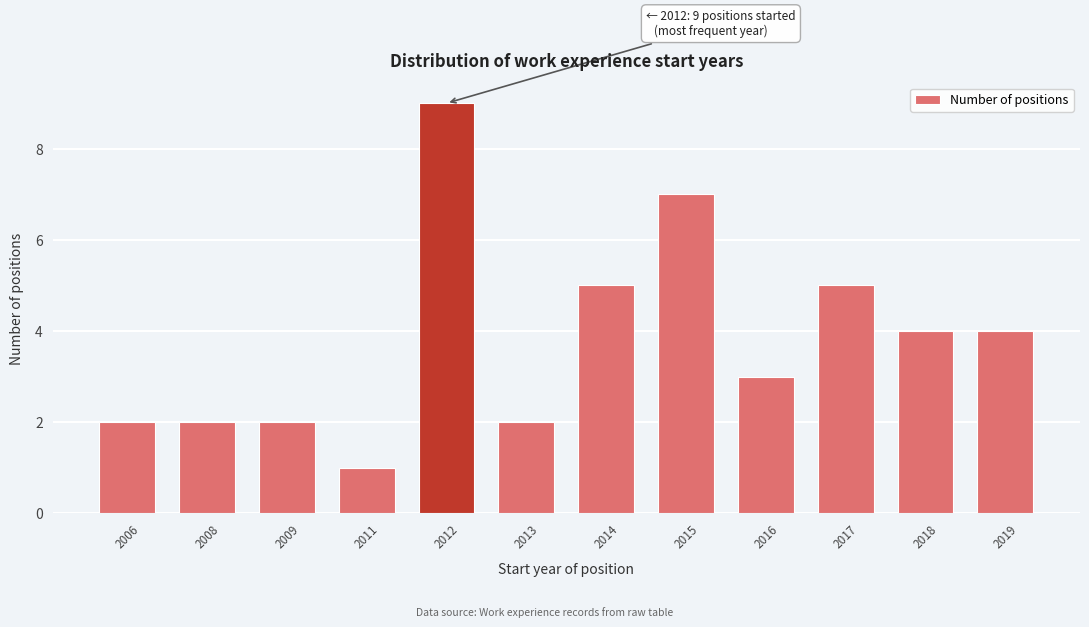

Reading right to left, list all the values displayed in this chart.

2019=4	2018=4	2017=5	2016=3	2015=7	2014=5	2013=2	2012=9	2011=1	2009=2	2008=2	2006=2